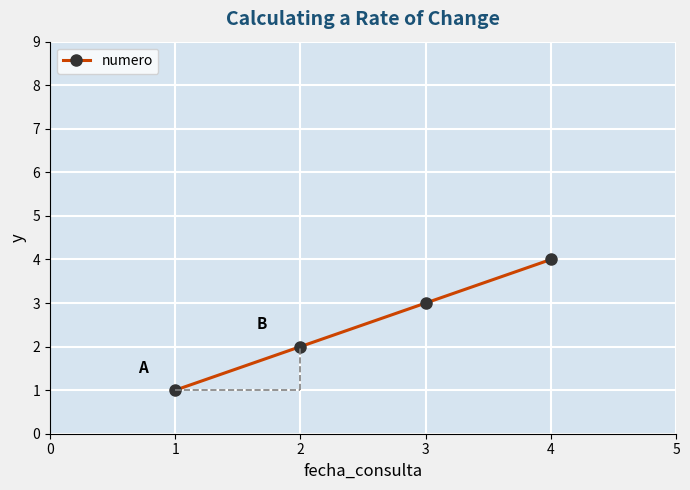

List the labels in order of value, largest first.

4, 3, 2, 1